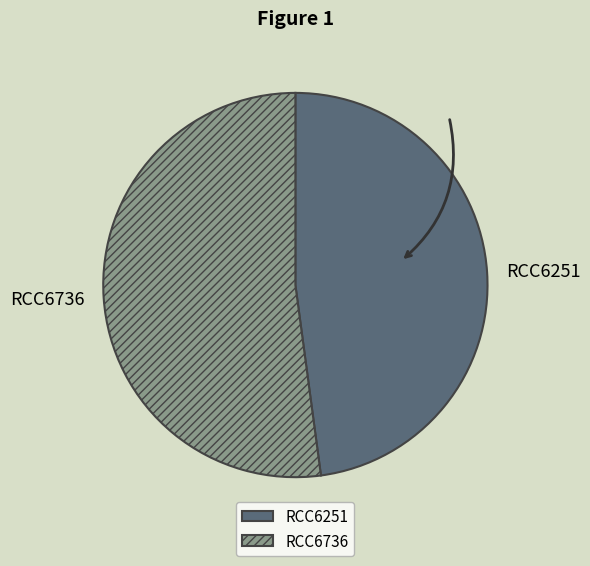

The RCC6736 slice represents 52% of the pie. True or false?

True